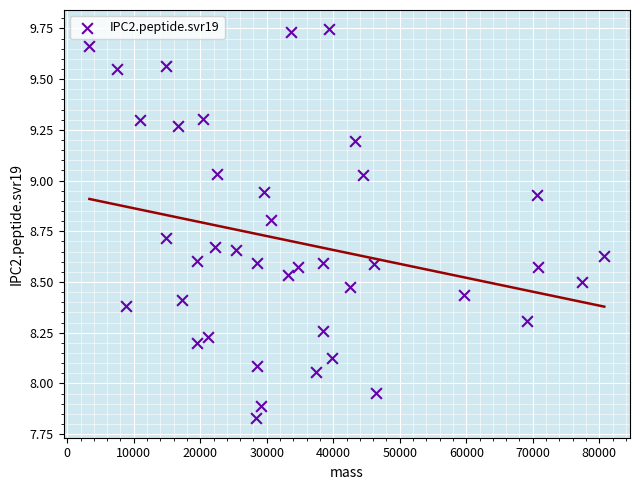

What is the range of Y values (max minus min)?

1.9